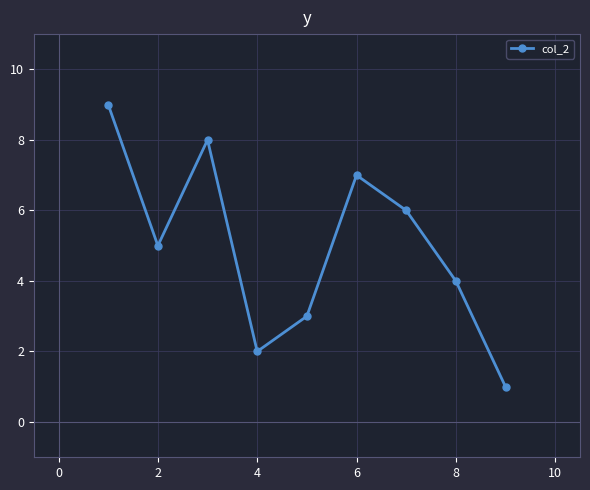

What is the average value?

5